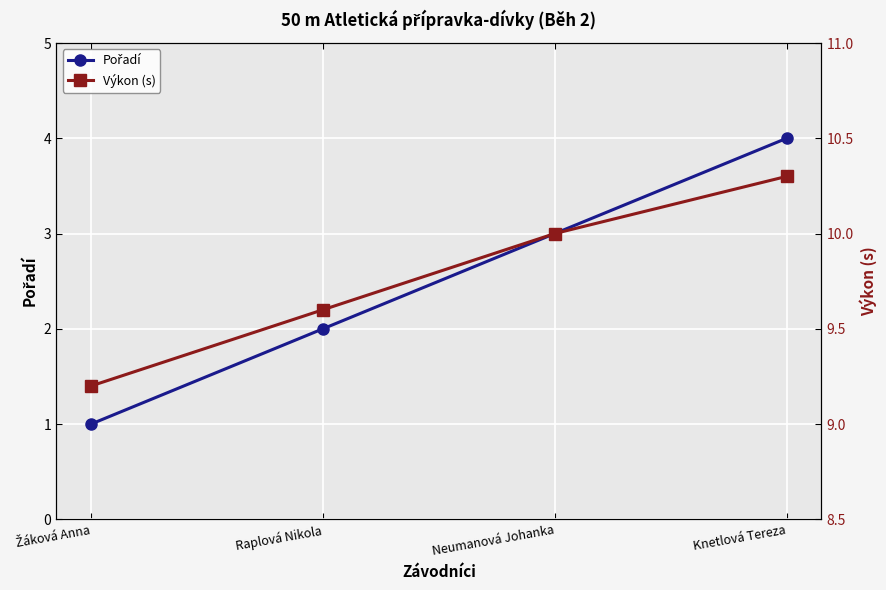

What is the value of the Výkon (s) point at the 2nd from the left?

9.6